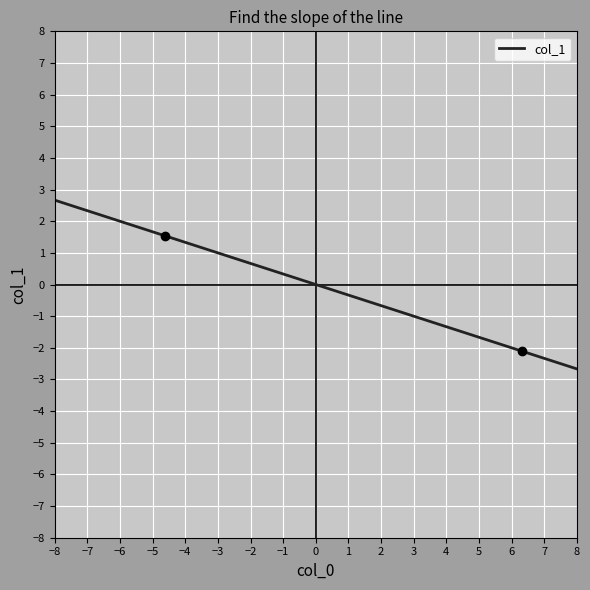

What is the smallest value displayed?

-2.7